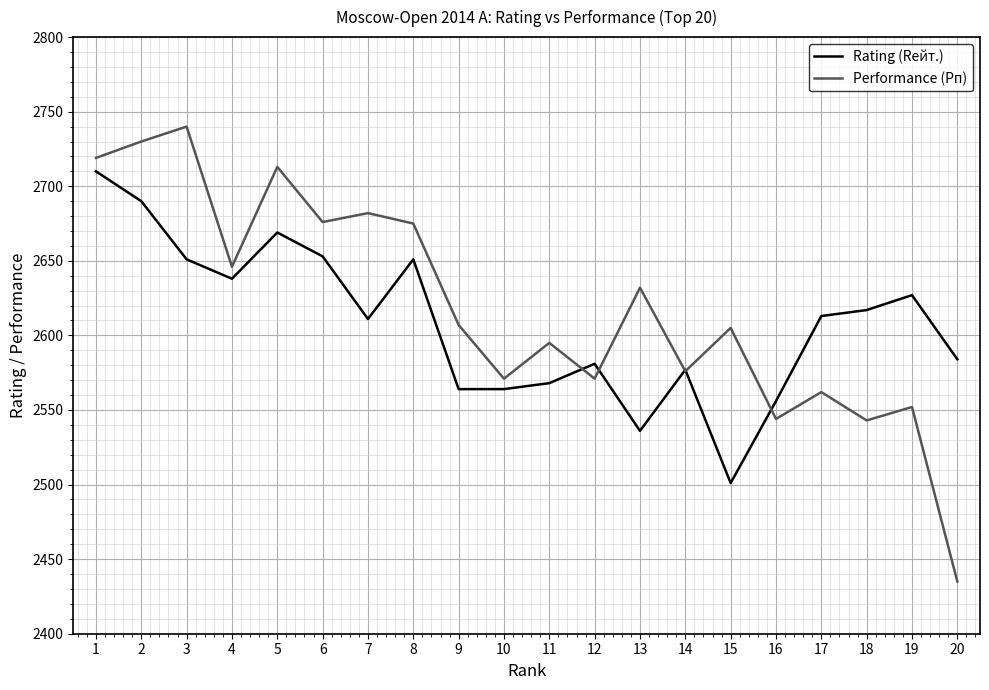

Rank the series by their maximum value, from highest to lowest.

Performance (Рп), Rating (Rейт.)